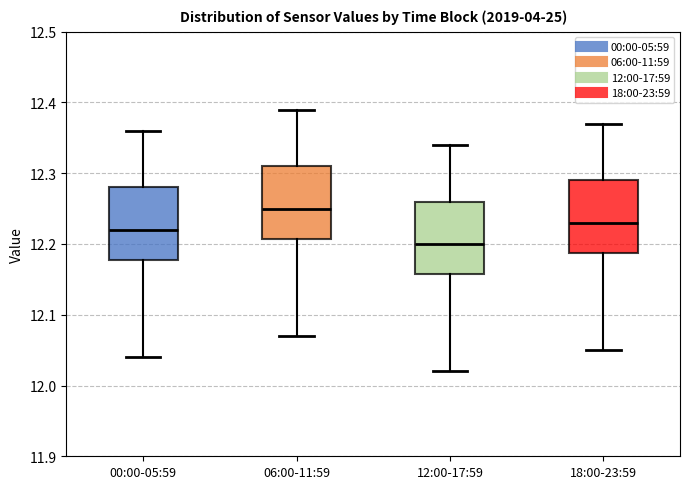

Which box has the lowest median line?

12:00-17:59